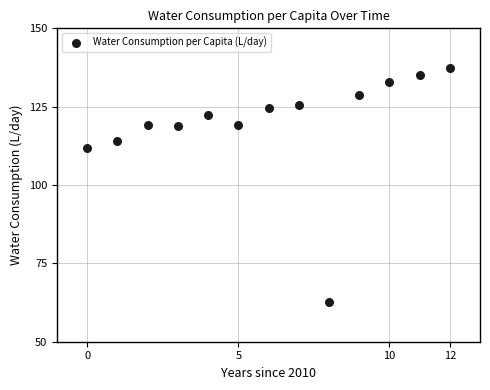

What Y value in the scatter plot is closest to 99?

111.8